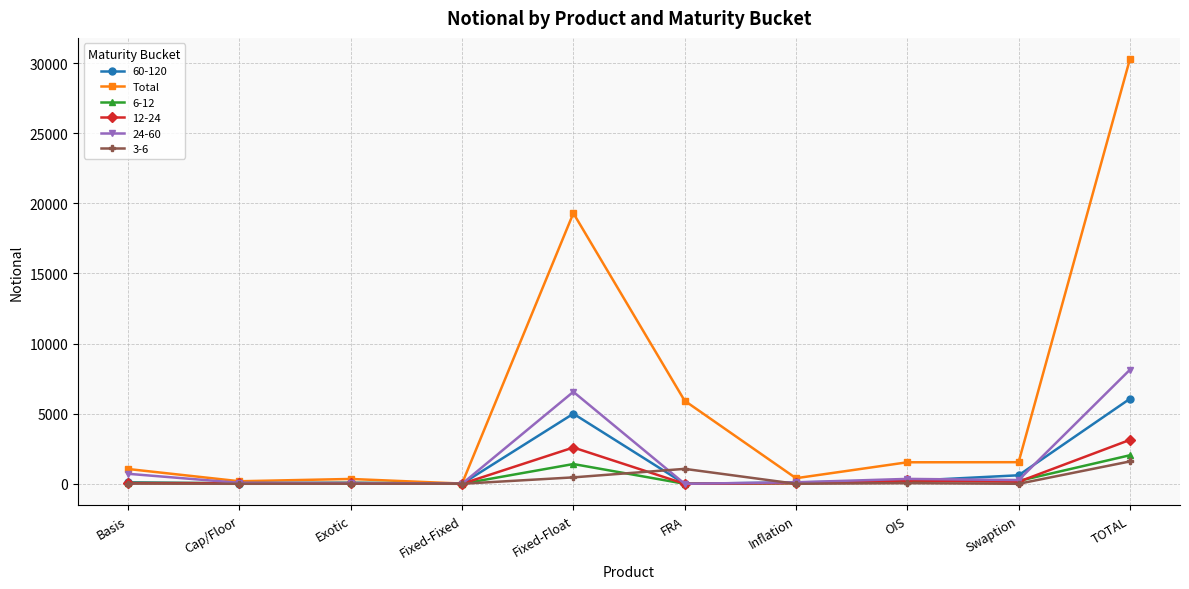

What is the label of the 10th point from the left?

TOTAL